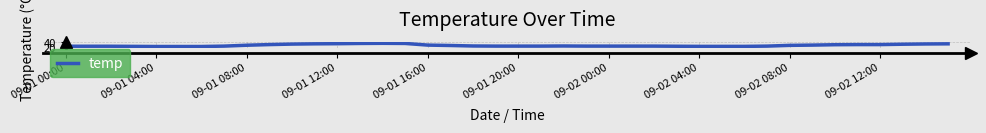

What is the greatest value displayed?

36.8